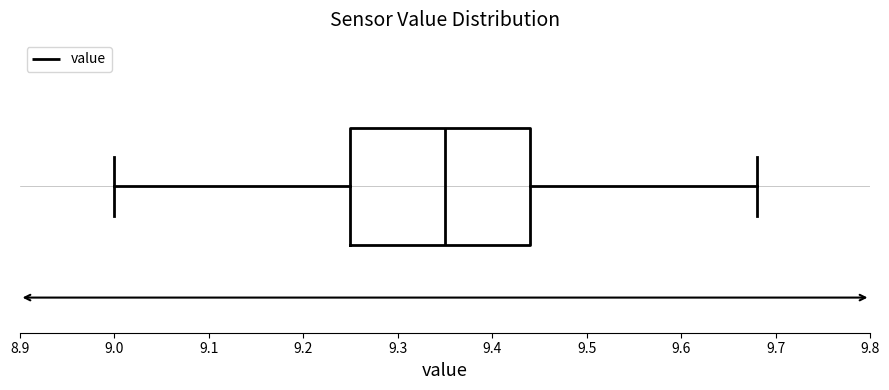

Transcribe this box plot: give where the median line is, the range the box spans, and where the two whiskers end, as read against the x-axis. The values are not printed on the chart, so give them approximately, as read against the axis.

median 9.35, box 9.25 to 9.44, whiskers 9.00 to 9.68